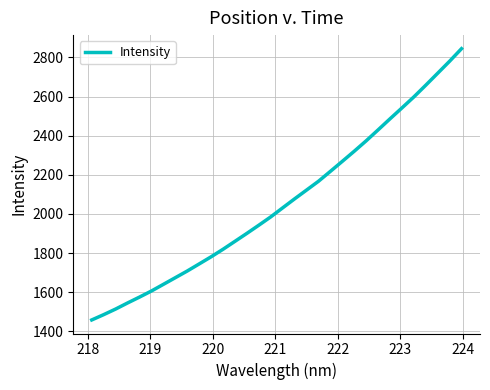

True or false: there are more than 1 points higher than both neighbors.

False